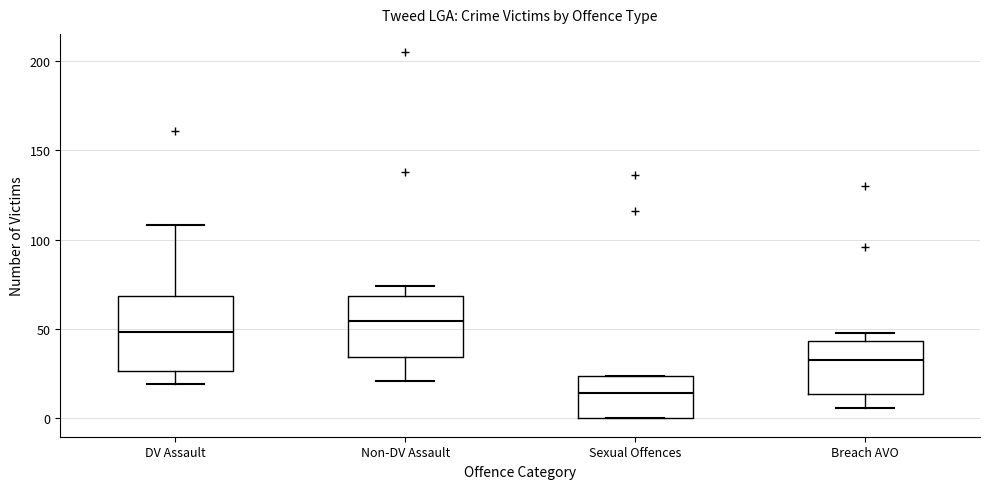

Reading left to right, transcribe this box plot: for each box, give where its median line is, the range the box spans, and where its two whiskers end, as read against the y-axis. The values are not printed on the chart, so give them approximately, as read against the axis.

DV Assault: median 50, box 25 to 70, whiskers 20 to 110
Non-DV Assault: median 55, box 35 to 70, whiskers 20 to 75
Sexual Offences: median 15, box 0 to 25, whiskers 0 to 25
Breach AVO: median 35, box 15 to 45, whiskers 5 to 50